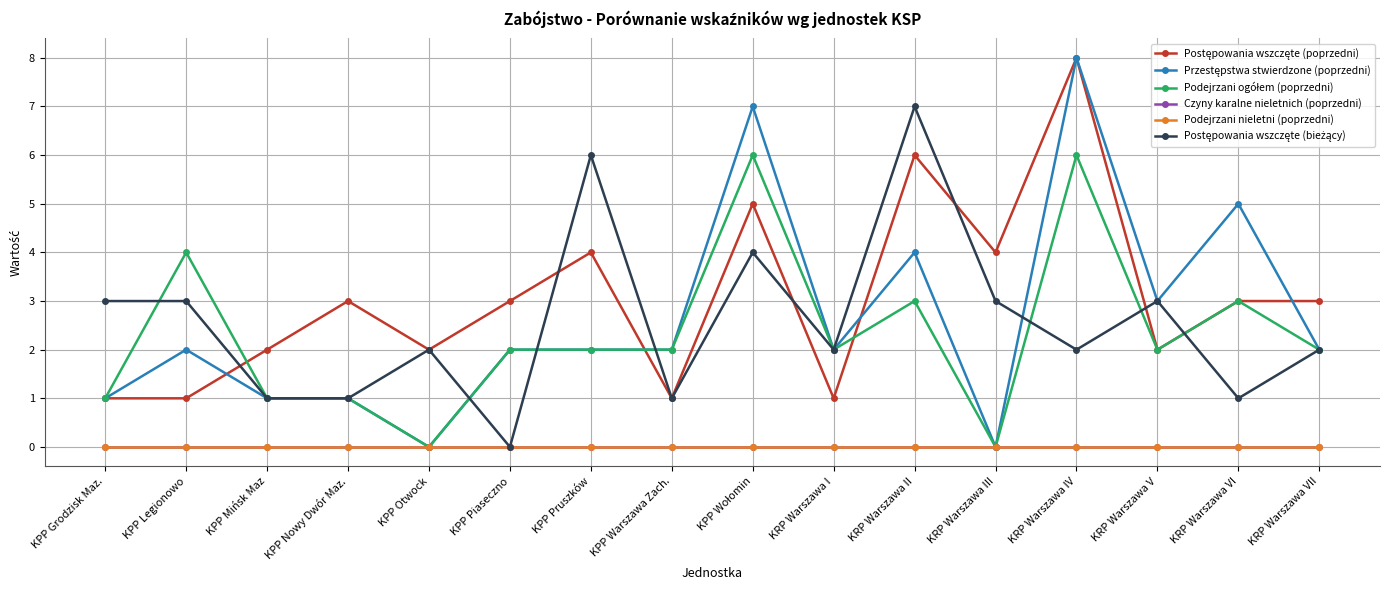

What is the spread (max minus min) of values at KPP Pruszków?

6